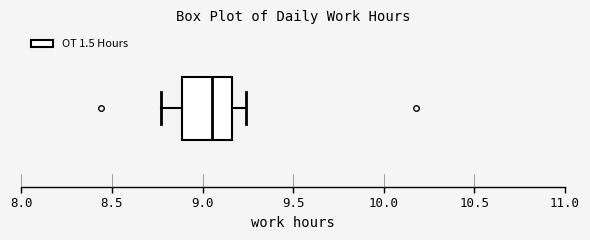

Transcribe this box plot: give where the median line is, the range the box spans, and where the two whiskers end, as read against the x-axis. The values are not printed on the chart, so give them approximately, as read against the axis.

median 9.05, box 8.90 to 9.15, whiskers 8.75 to 9.25